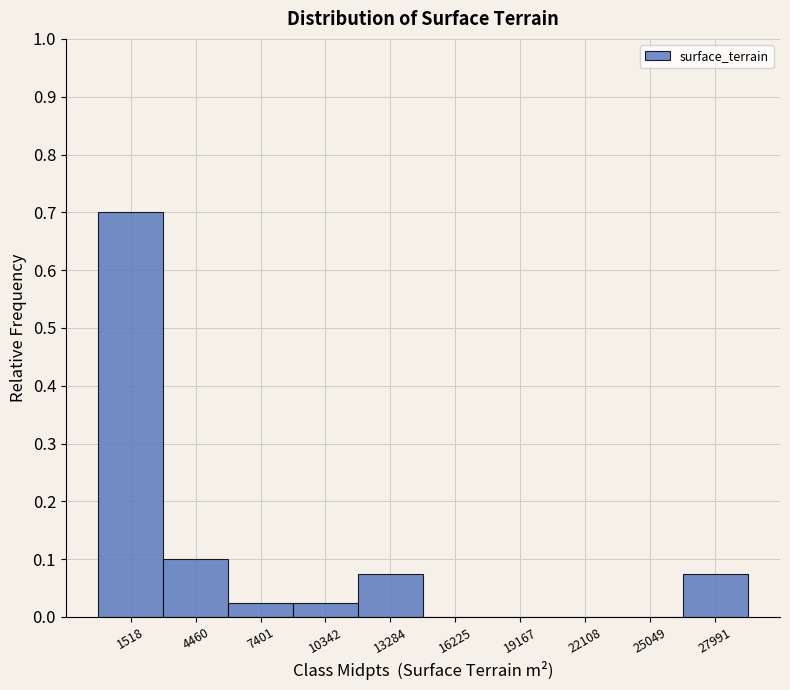

Reading left to right, transcribe this chart: for each bar, give the range it covers on the x-axis and its height. Neither the bar edges nor the heights are printed on the chart, so give them approximately, as read against the axes.

0 to 3000: 0.70
3000 to 6000: 0.10
6000 to 9000: 0.03
9000 to 12000: 0.03
12000 to 15000: 0.08
15000 to 17500: 0
17500 to 20500: 0
20500 to 23500: 0
23500 to 26500: 0
26500 to 29500: 0.08